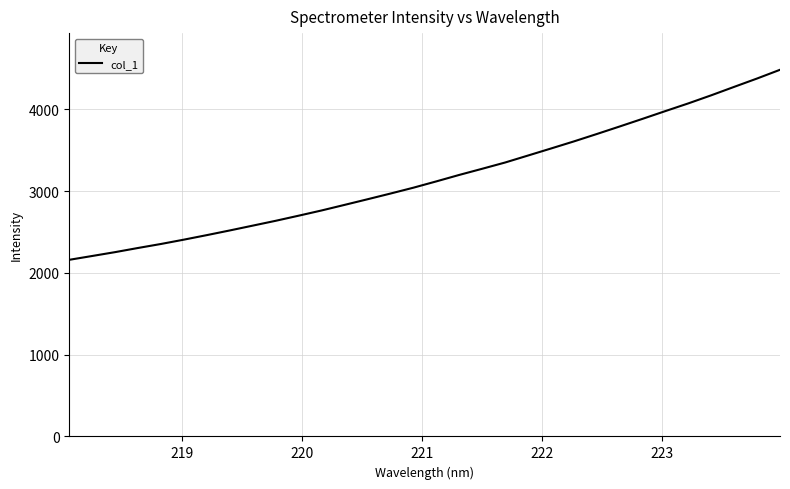

What is the minimum value shown in the chart?

2159.2